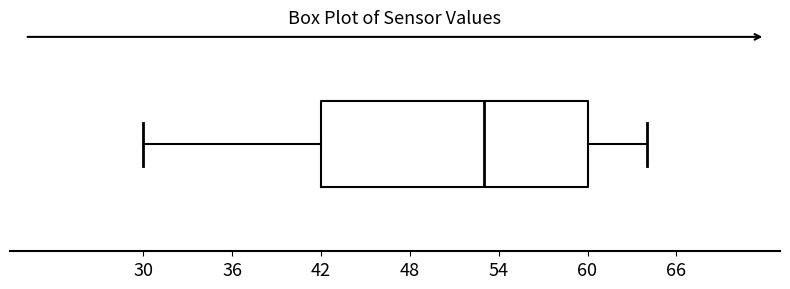

Where does the right whisker of the box end on the x-axis? The values are not printed on the chart, so give them approximately, as read against the axis.

64